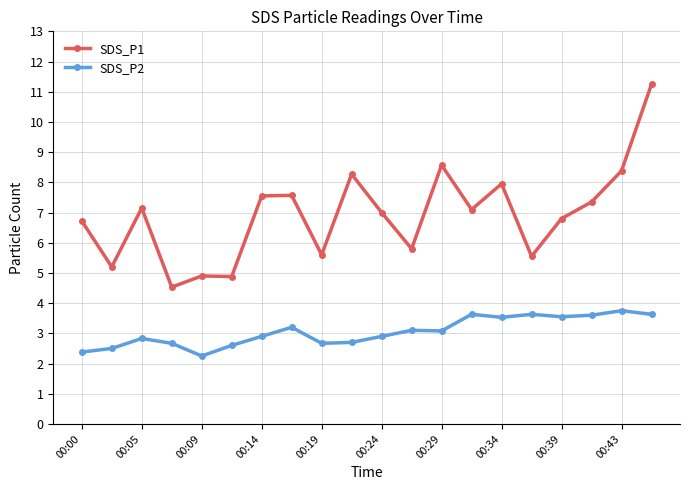

What is the value of the SDS_P1 point at the 15th from the left?

8.0